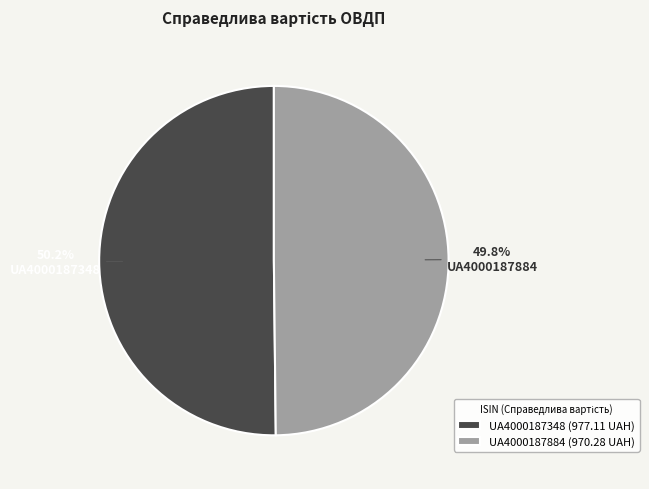

True or false: UA4000187348 accounts for 58% of the total.

False